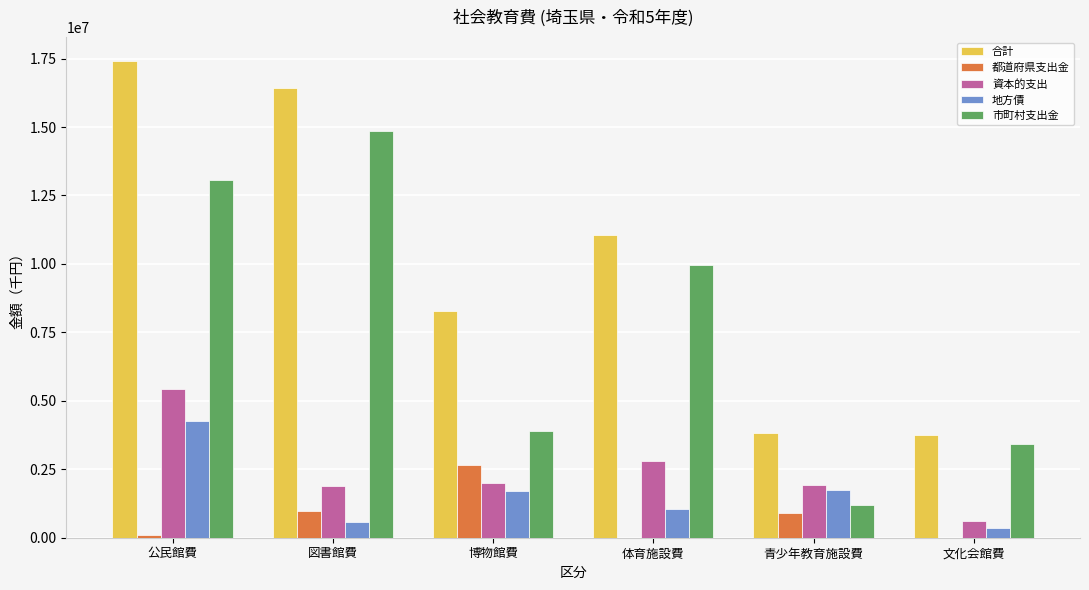

Which category has the highest value in the 都道府県支出金 series?

博物館費